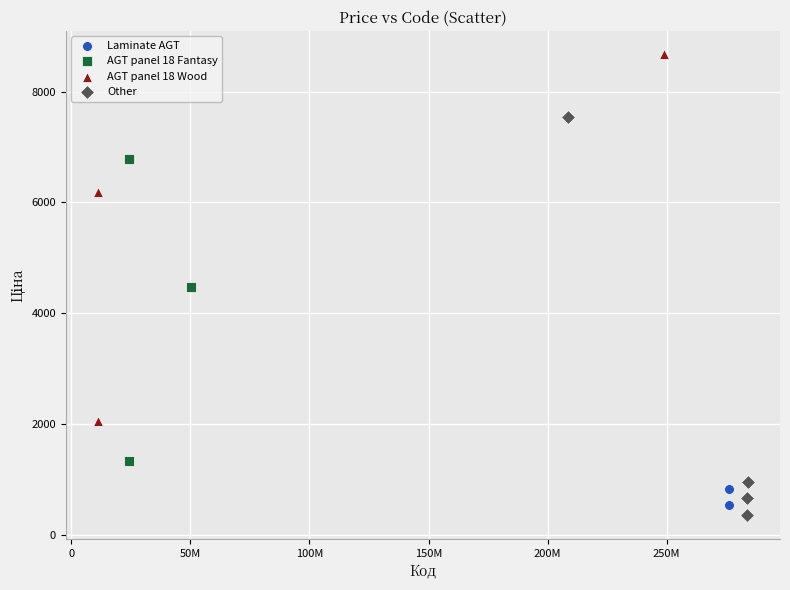

Which series contains the highest Y value?

AGT panel 18 Wood